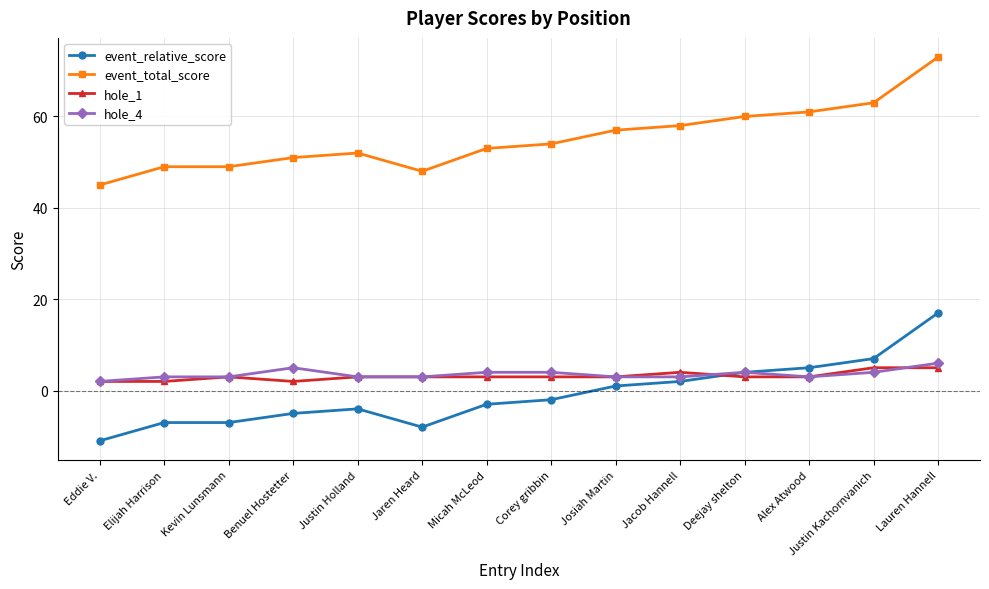

How many lines are shown in the chart?

4